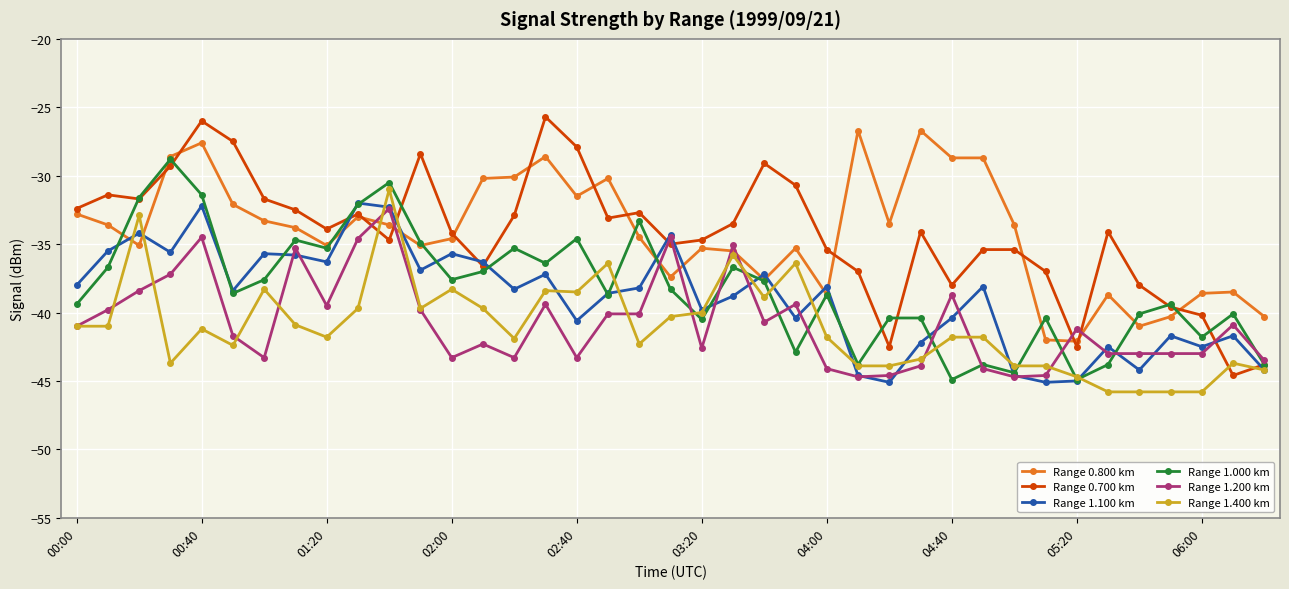

True or false: Range 0.700 km and Range 1.200 km intersect in this chart.

True